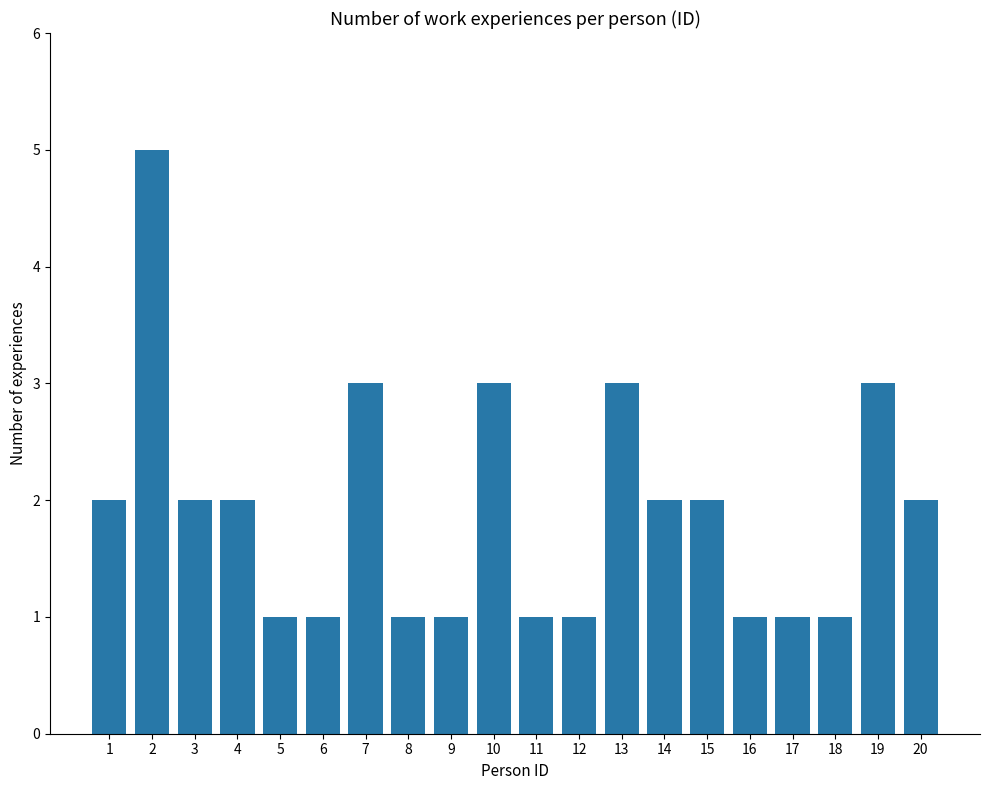

Between 19 and 9, which is larger?

19